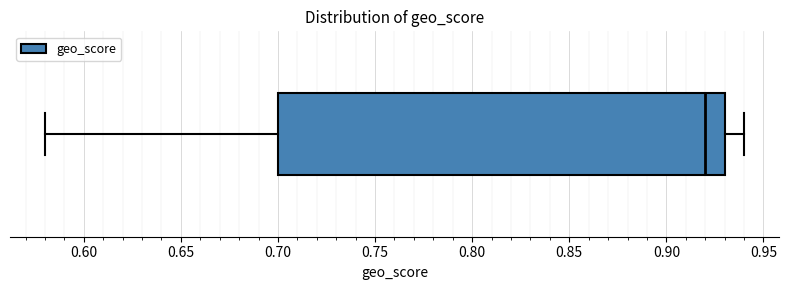

Transcribe this box plot: give where the median line is, the range the box spans, and where the two whiskers end, as read against the x-axis. The values are not printed on the chart, so give them approximately, as read against the axis.

median 0.92, box 0.70 to 0.93, whiskers 0.58 to 0.94